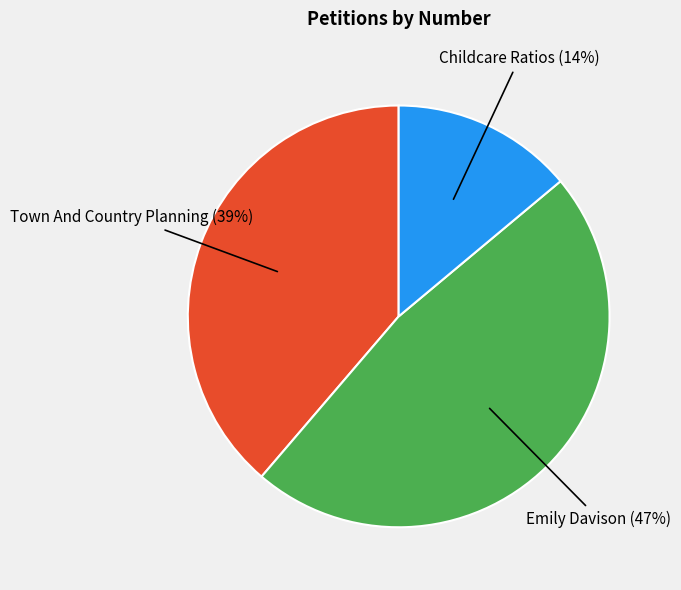

To the nearest percent, what is the average slice percentage?

33%